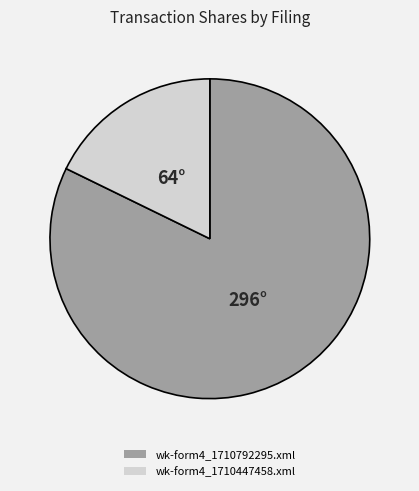

True or false: wk-form4_1710447458.xml accounts for 3% of the total.

False